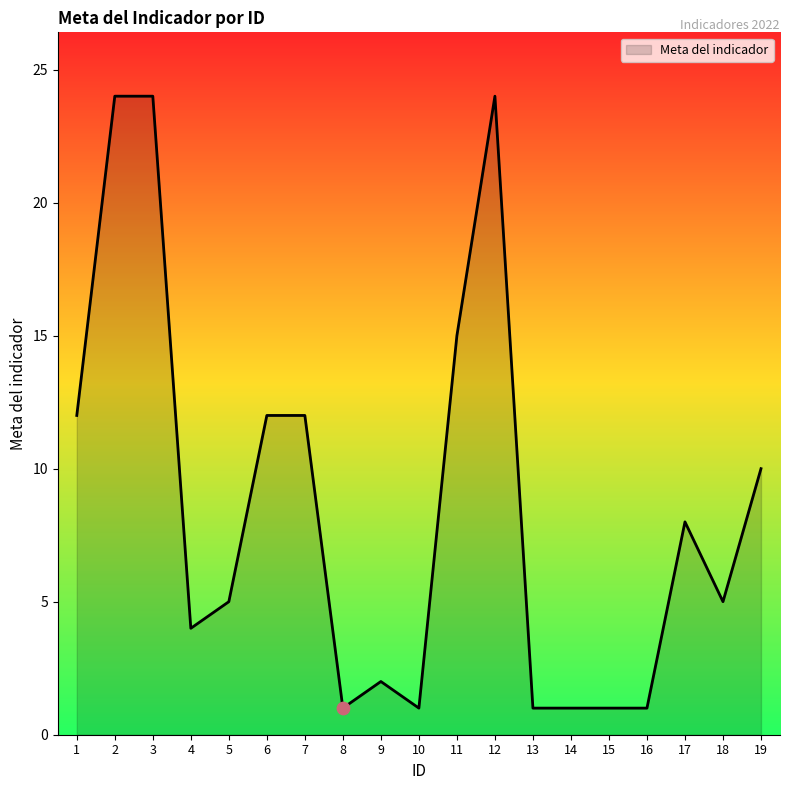

What is the change in value from 3 to 4?

-20